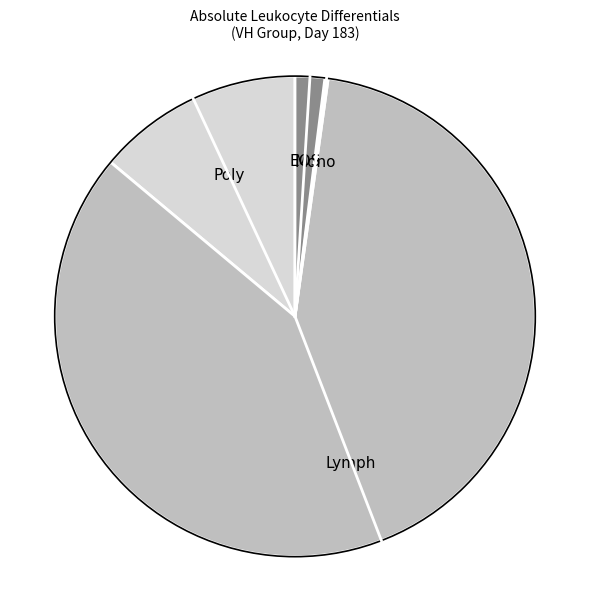

Does any single category account for the majority?

Yes